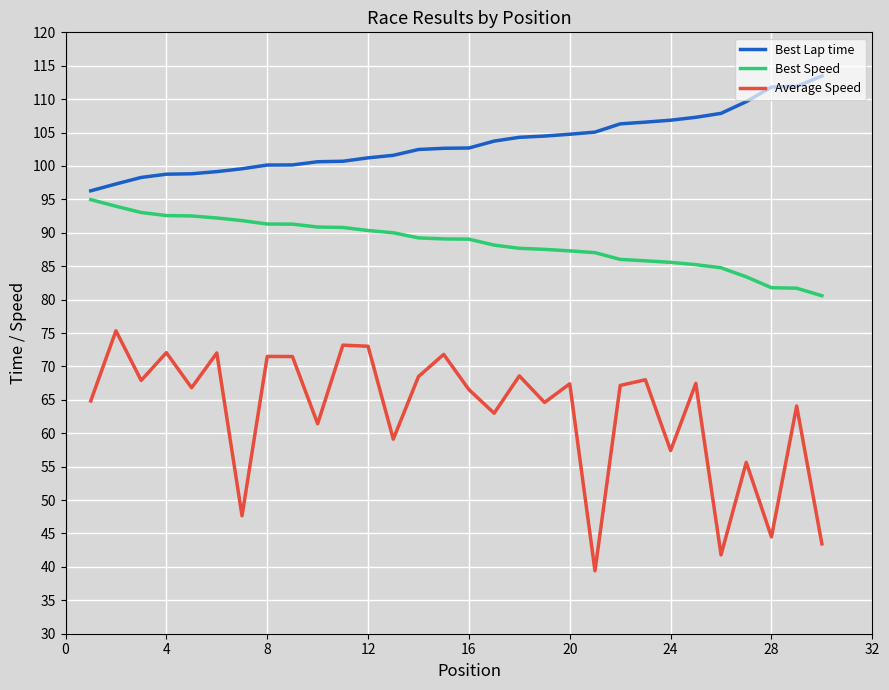

True or false: Average Speed and Best Speed intersect in this chart.

False